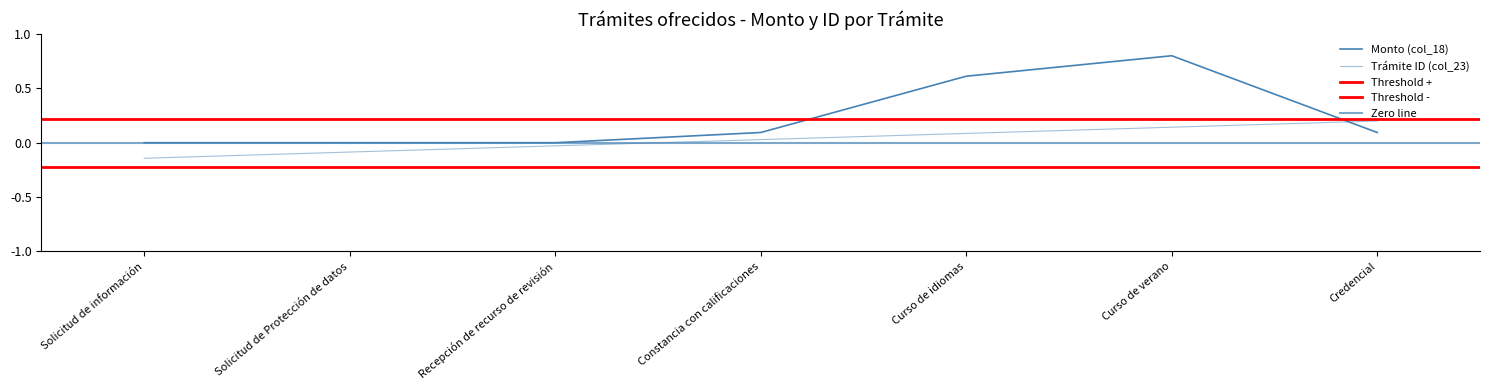

Where is Monto (col_18) nearest to the value 0?

Solicitud de información